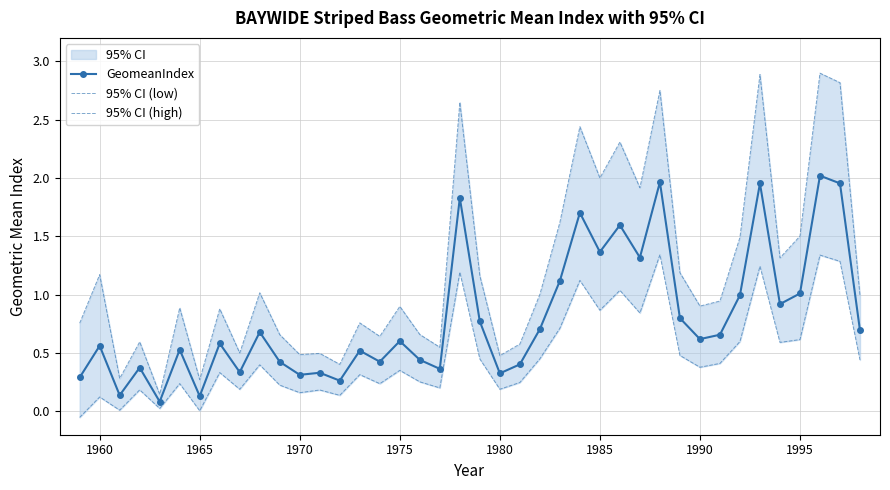

True or false: GeomeanIndex has more than 1 points higher than both neighbors.

True